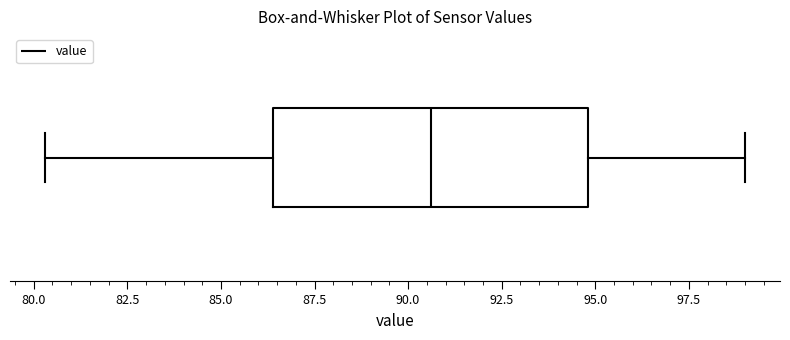

Transcribe this box plot: give where the median line is, the range the box spans, and where the two whiskers end, as read against the x-axis. The values are not printed on the chart, so give them approximately, as read against the axis.

median 90.5, box 86.5 to 95.0, whiskers 80.5 to 99.0